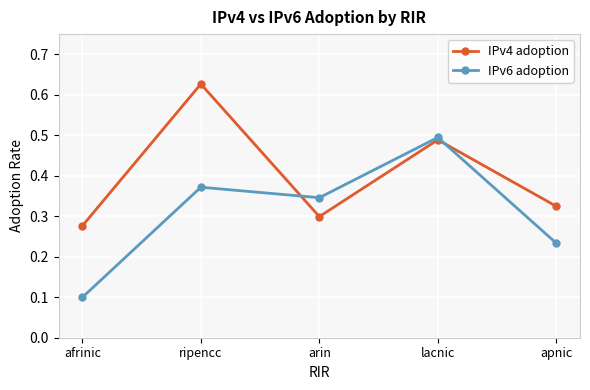

How many interior local valleys does the IPv6 adoption series have?

1